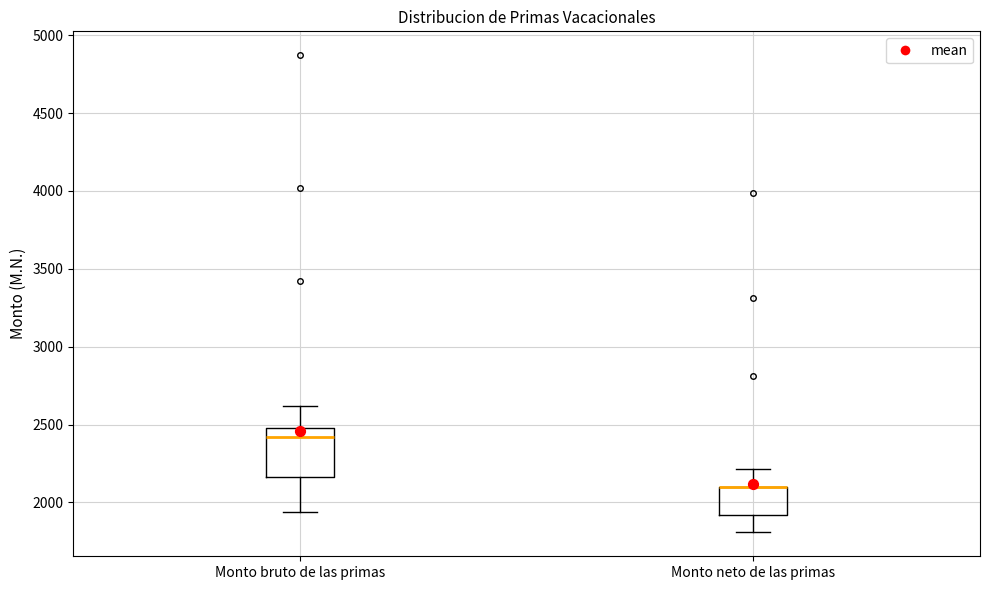

Which box is the tallest, from its lower edge to its upper edge?

Monto bruto de las primas